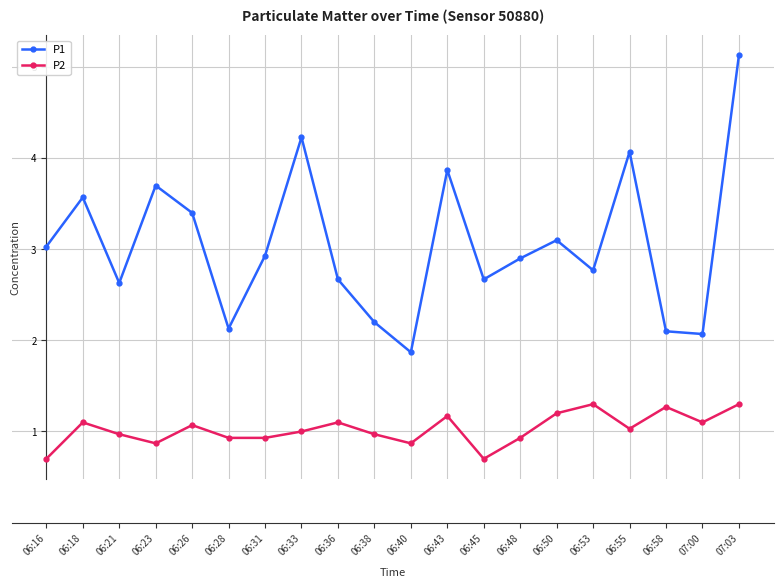

Reading left to right, transcribe all the data shown in this chart.

P1: 3.0	3.6	2.6	3.7	3.4	2.1	2.9	4.2	2.7	2.2	1.9	3.9	2.7	2.9	3.1	2.8	4.1	2.1	2.1	5.1
P2: 0.7	1.1	1.0	0.9	1.1	0.9	0.9	1.0	1.1	1.0	0.9	1.2	0.7	0.9	1.2	1.3	1.0	1.3	1.1	1.3